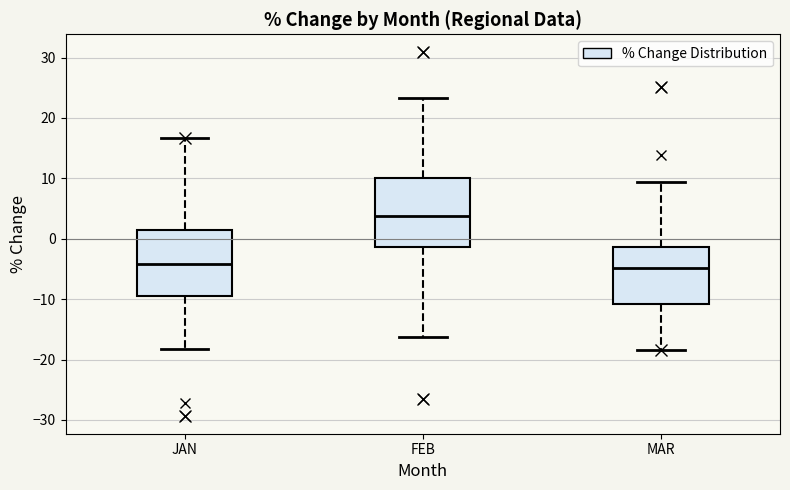

Reading left to right, read every box against the y-axis: the position of its median line, the range the box covers, and the ends of its whiskers. The values are not printed on the chart, so give them approximately, as read against the axis.

JAN: median -4, box -9 to 1, whiskers -18 to 17
FEB: median 4, box -1 to 10, whiskers -16 to 23
MAR: median -5, box -11 to -1, whiskers -18 to 9